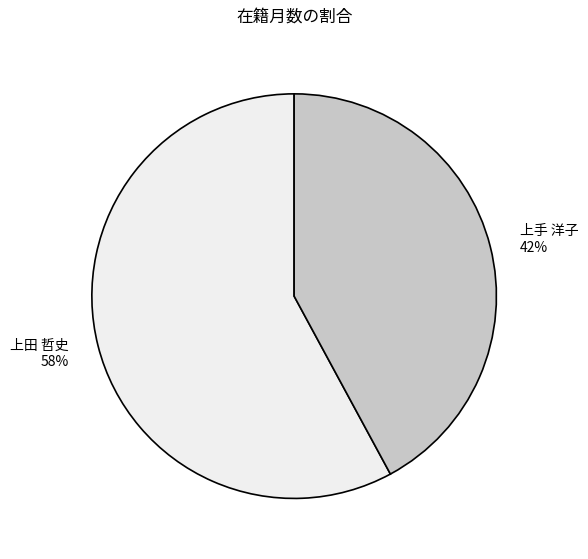

Which category has the biggest portion of the pie?

上田 哲史